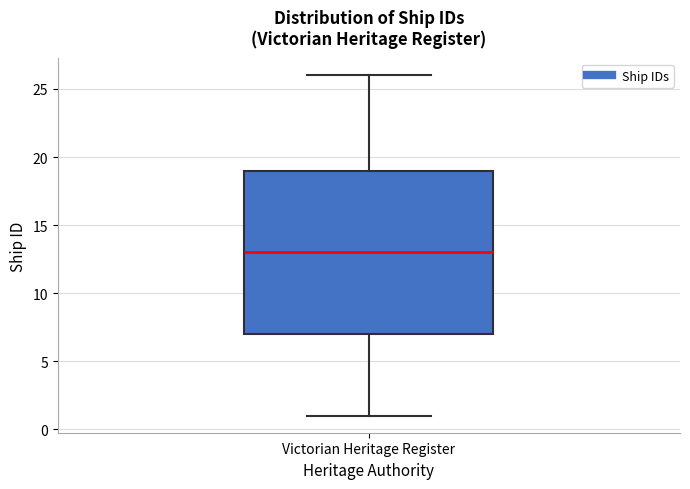

Transcribe this box plot: give where the median line is, the range the box spans, and where the two whiskers end, as read against the y-axis. The values are not printed on the chart, so give them approximately, as read against the axis.

median 13, box 7 to 19, whiskers 1 to 26